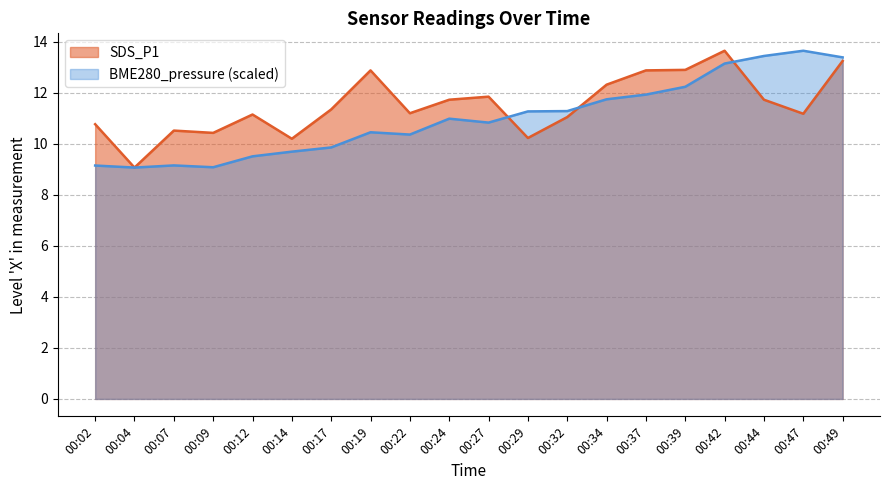

Which series has the widest spread of values?

BME280_pressure